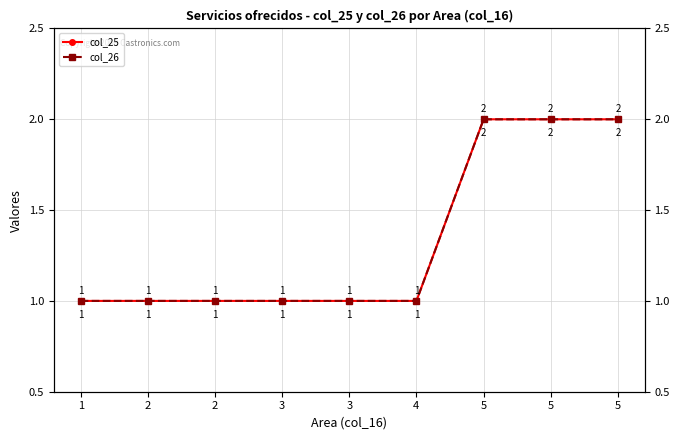

At which category is the sum across all series the highest?

5